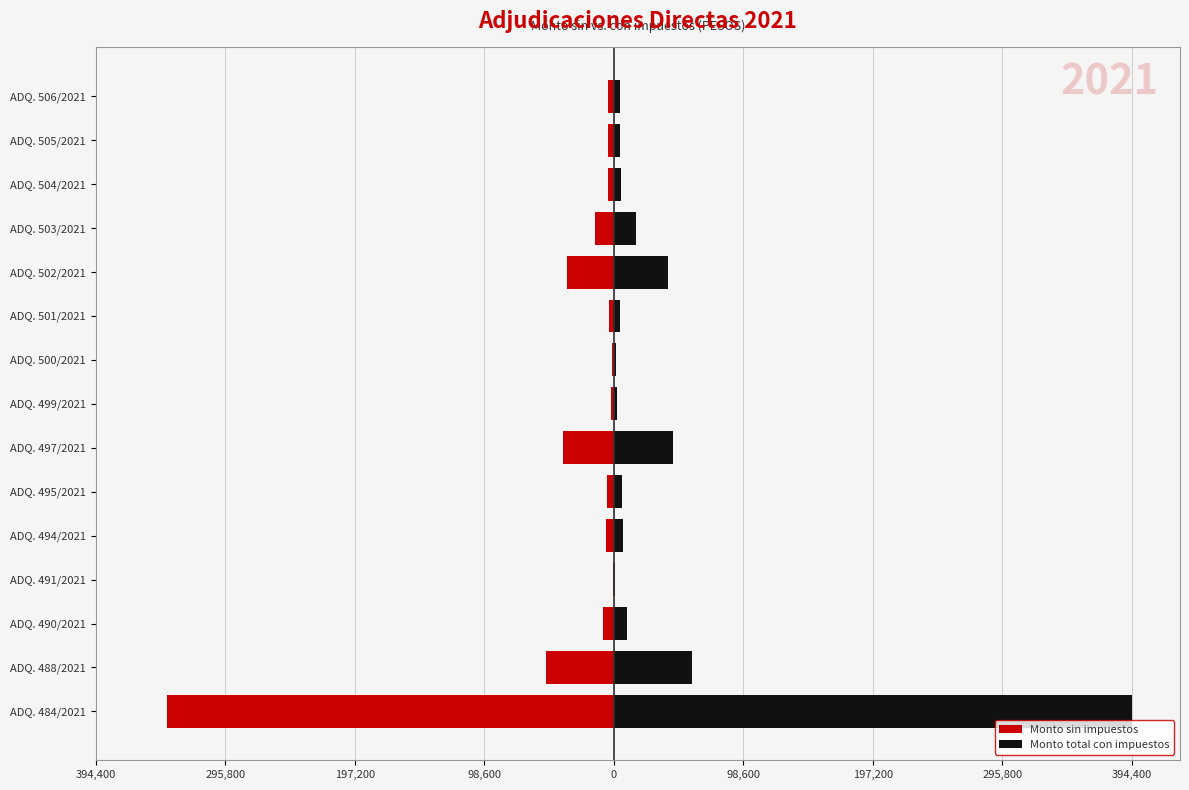

What is the minimum value shown in the chart?

-340000.0